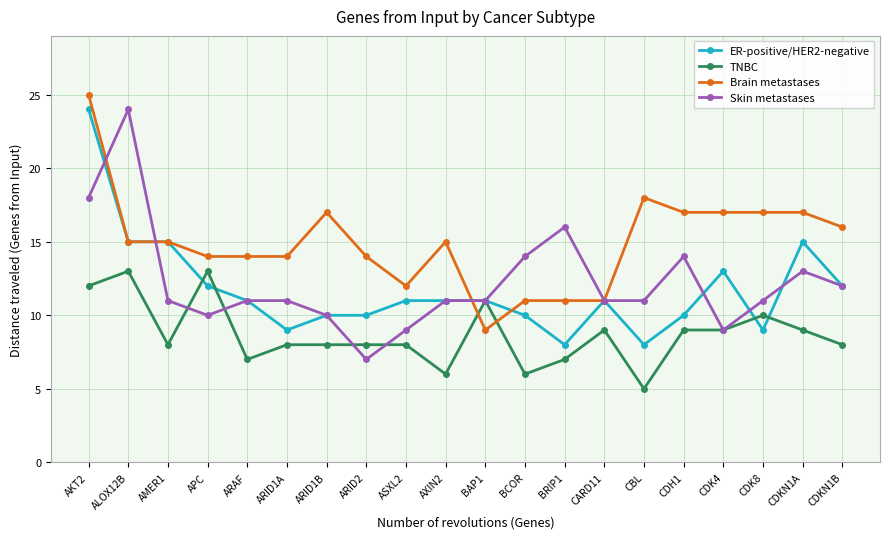

How many lines are shown in the chart?

4